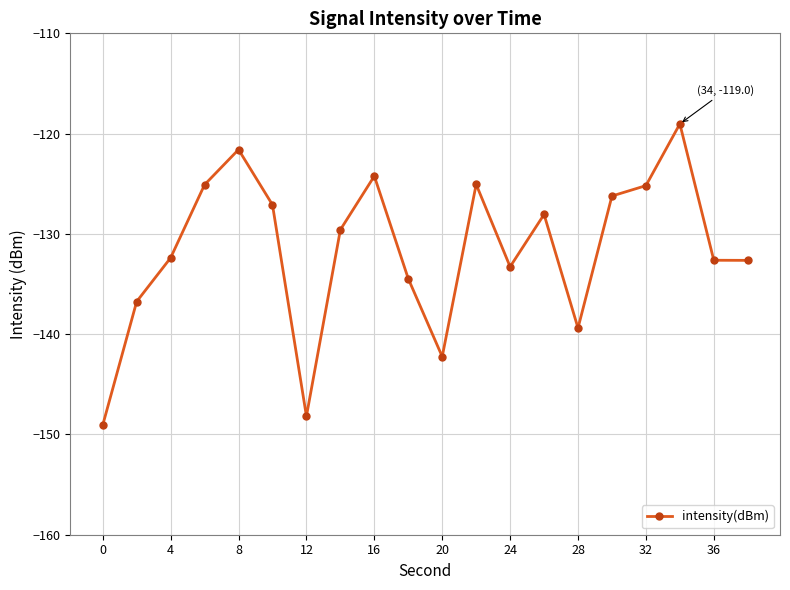

What is the greatest value displayed?

-119.0